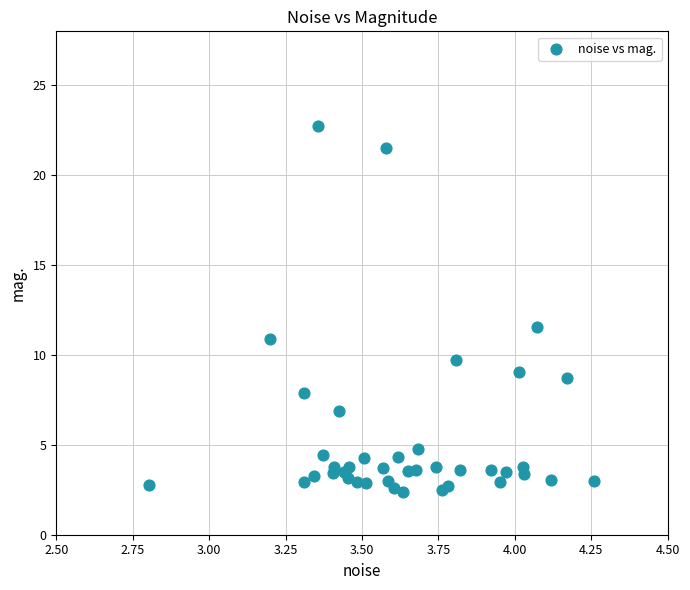

What Y value in the scatter plot is closest to 12?

11.5